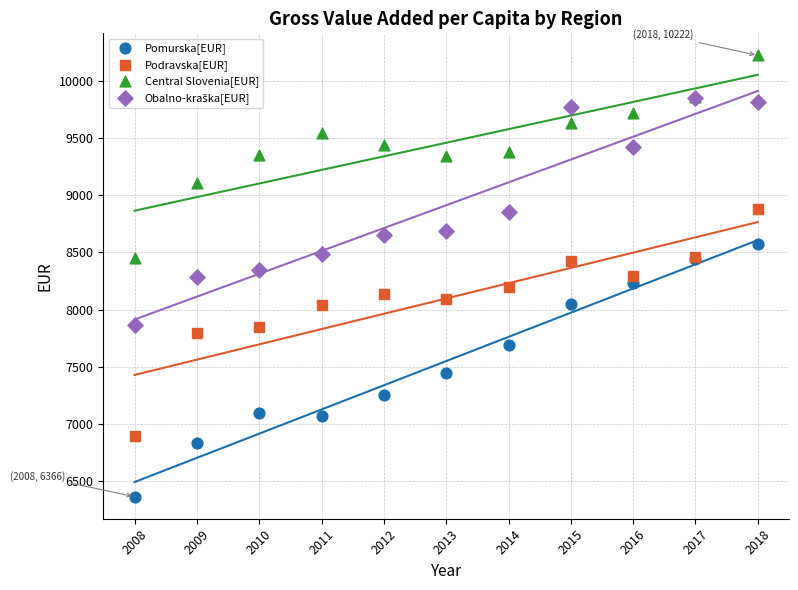

Which series contains the highest Y value?

Central Slovenia[EUR]